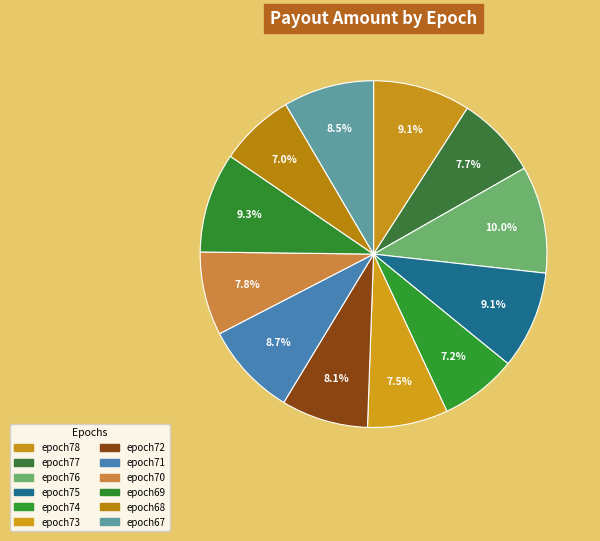

Rank the categories by value from lowest to highest.

epoch68, epoch74, epoch73, epoch77, epoch70, epoch72, epoch67, epoch71, epoch78, epoch75, epoch69, epoch76